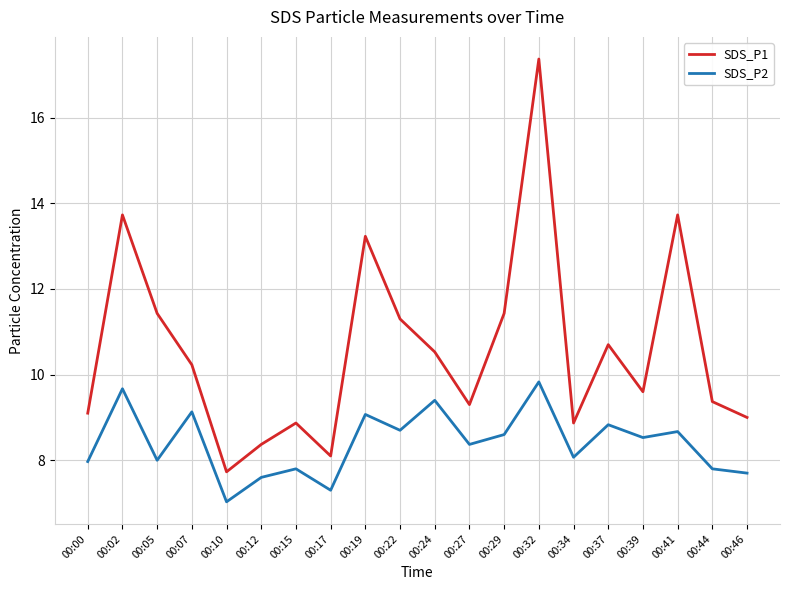

What is the highest value of the SDS_P2 series?

9.8